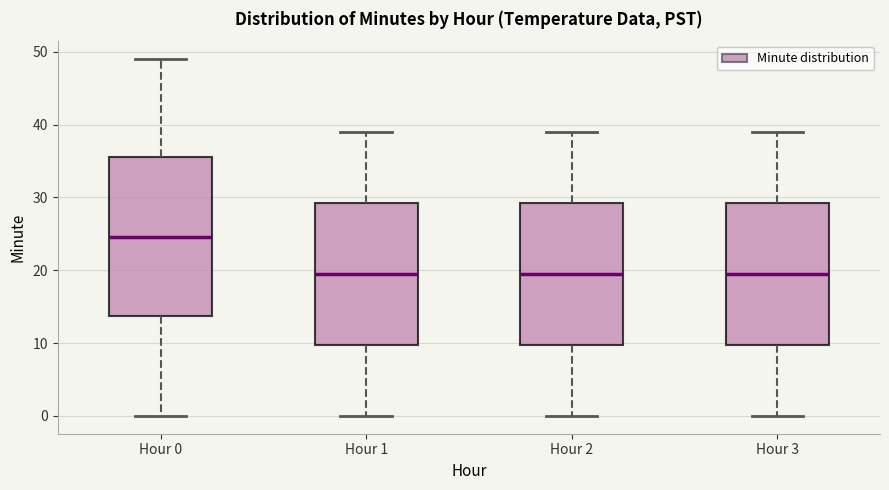

Reading left to right, read every box against the y-axis: the position of its median line, the range the box covers, and the ends of its whiskers. The values are not printed on the chart, so give them approximately, as read against the axis.

Hour 0: median 25, box 14 to 36, whiskers 0 to 49
Hour 1: median 20, box 10 to 29, whiskers 0 to 39
Hour 2: median 20, box 10 to 29, whiskers 0 to 39
Hour 3: median 20, box 10 to 29, whiskers 0 to 39